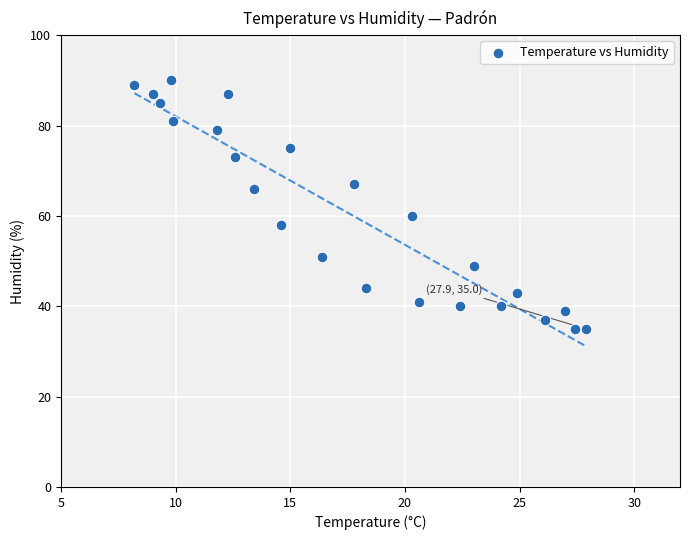

What is the range of Y values (max minus min)?

55